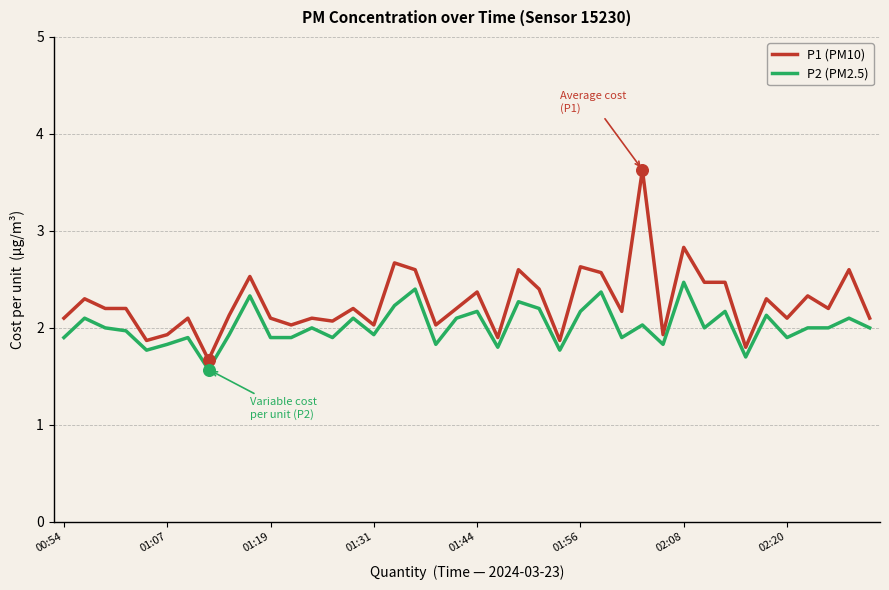

What are all the series names shown in the legend?

P1 (PM10), P2 (PM2.5)